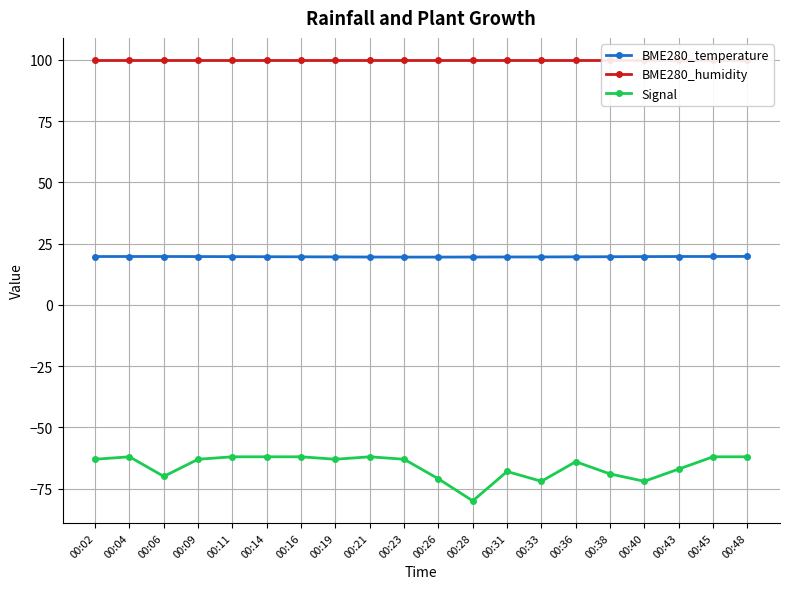

Which series has the largest total across all categories?

BME280_humidity